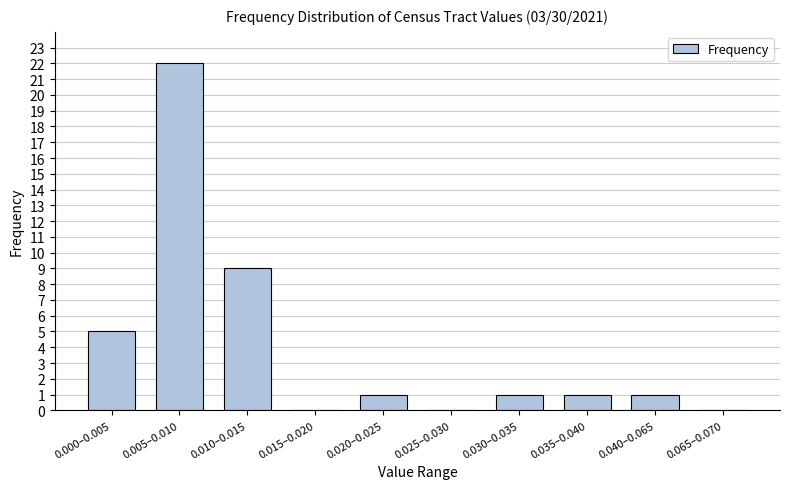

Reading right to left, extract all data points from this chart.

0.065–0.070=0	0.040–0.065=1	0.035–0.040=1	0.030–0.035=1	0.025–0.030=0	0.020–0.025=1	0.015–0.020=0	0.010–0.015=9	0.005–0.010=22	0.000–0.005=5